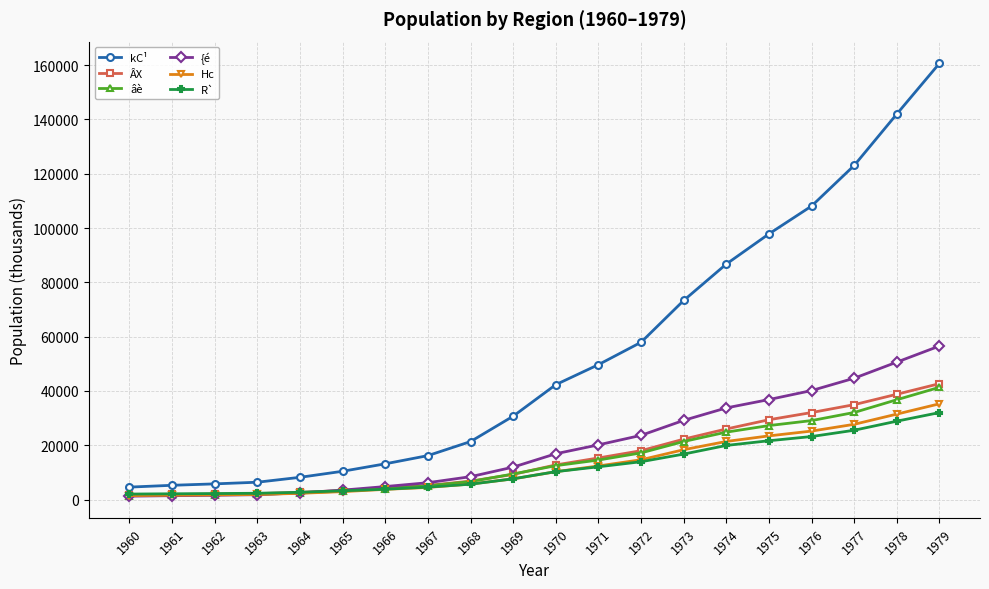

What is the maximum value shown in the chart?

160674